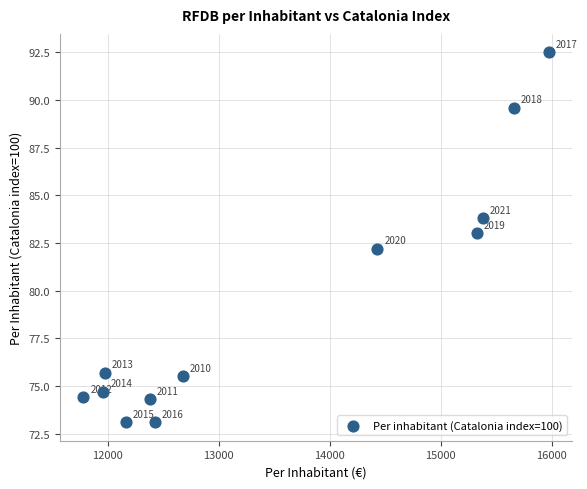

What Y value in the scatter plot is closest to 82?

82.2